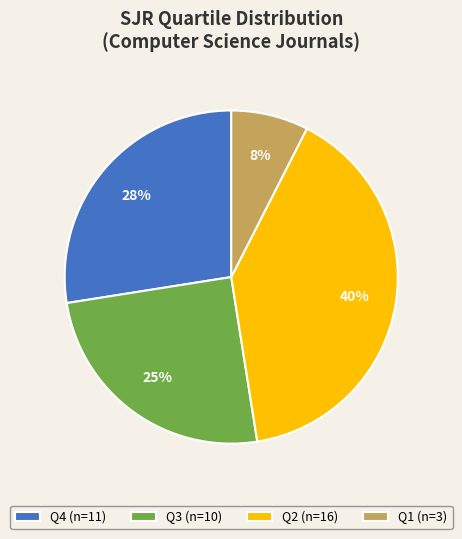

To the nearest percent, what is the difference between the largest and smallest slice percentages?

32%